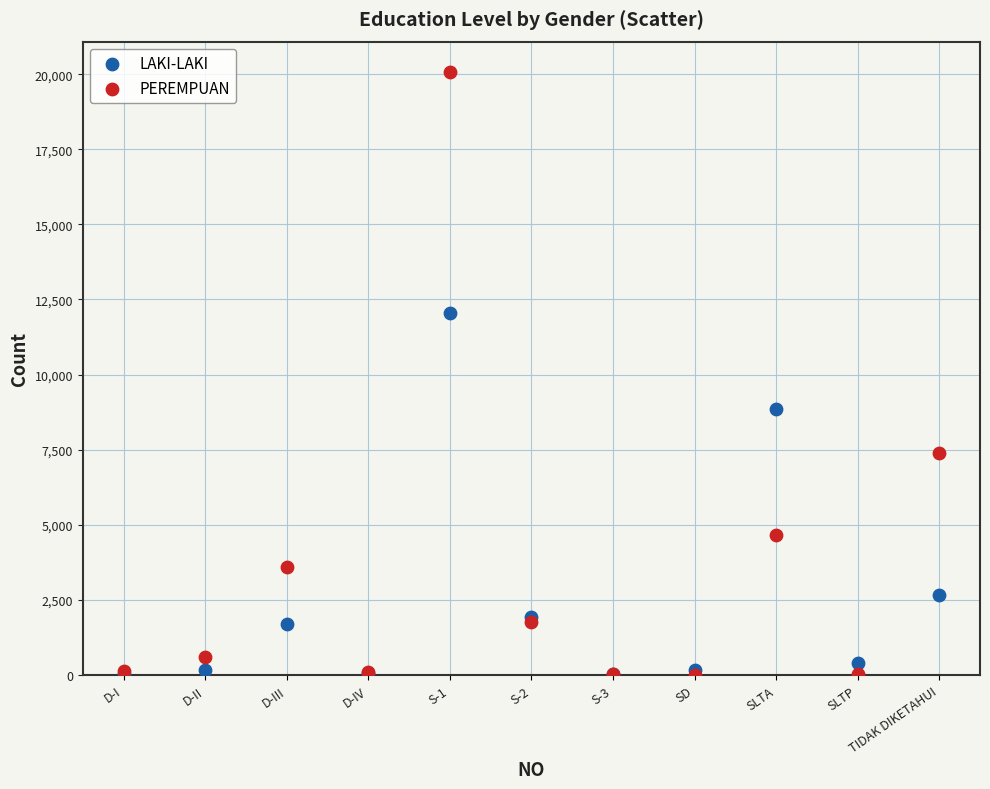

Which series contains the highest Y value?

PEREMPUAN